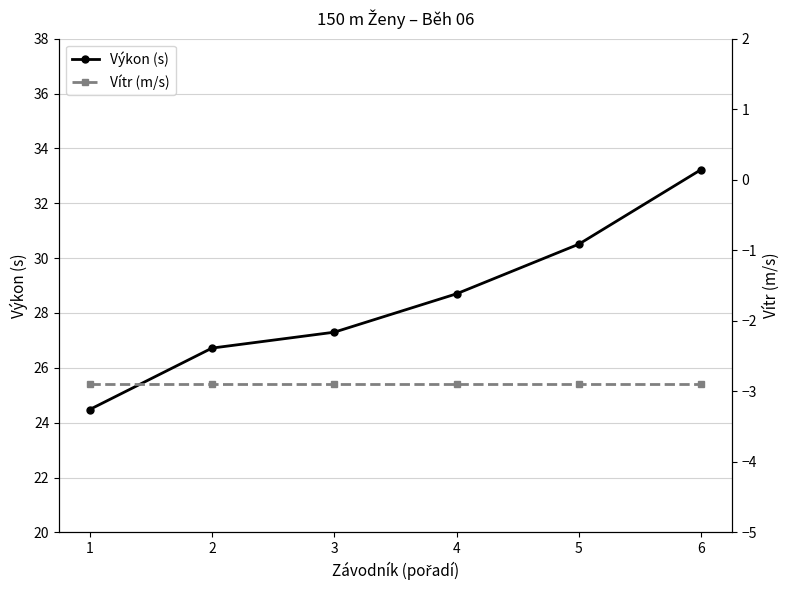

Is the value of Výkon (s) at 4 greater than the value of Vítr (m/s) at 4?

Yes